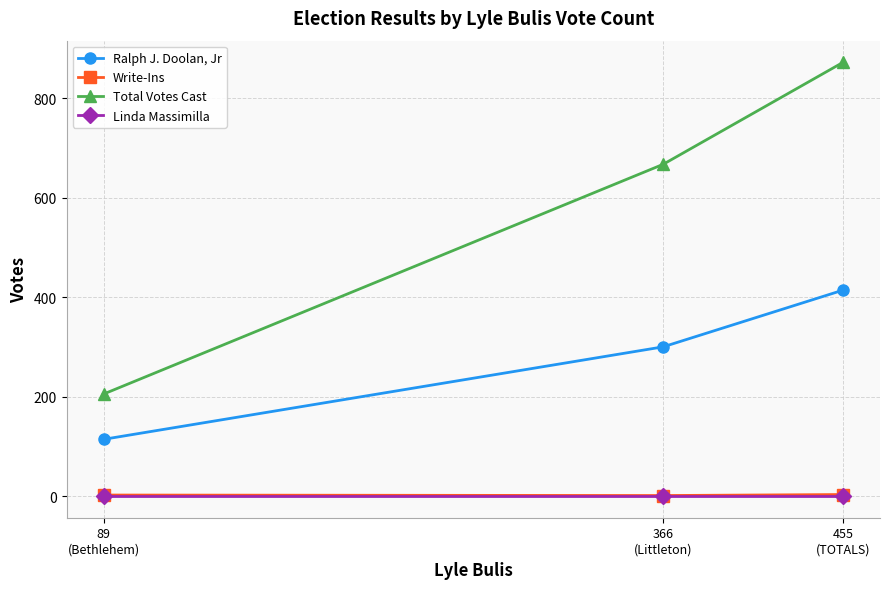

How many series are shown in this chart?

4